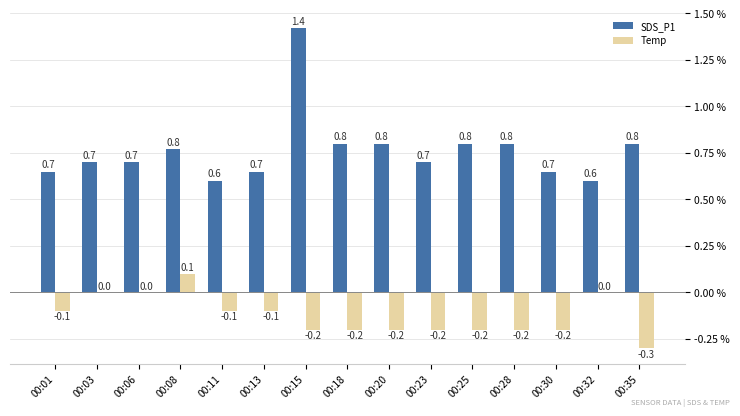

Which series has the largest total across all categories?

SDS_P1